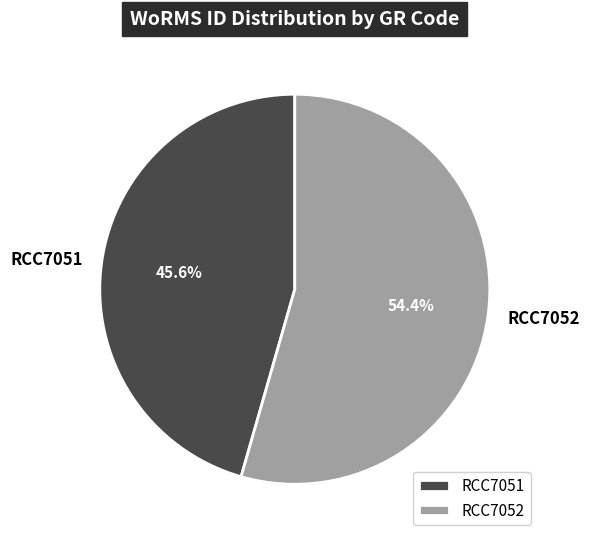

What is the majority slice?

RCC7052